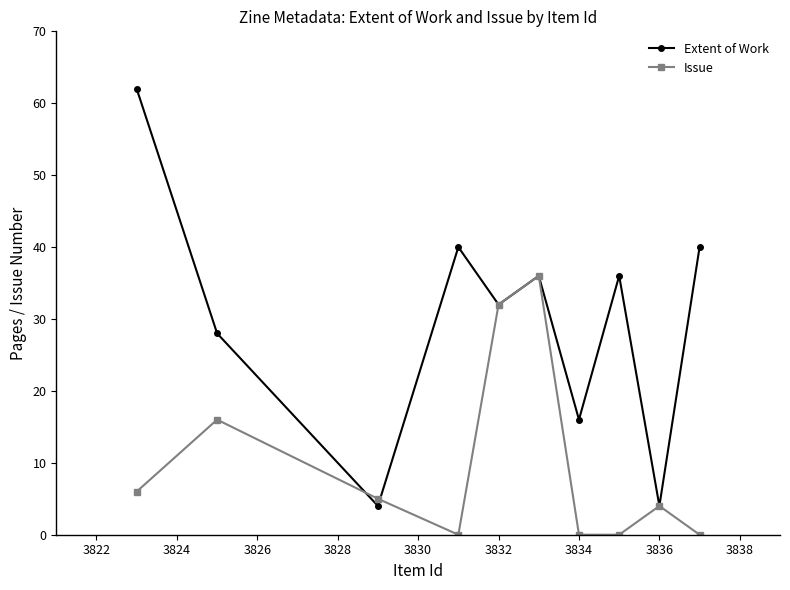

What is the difference between the maximum and second lowest values in the Issue series?

36